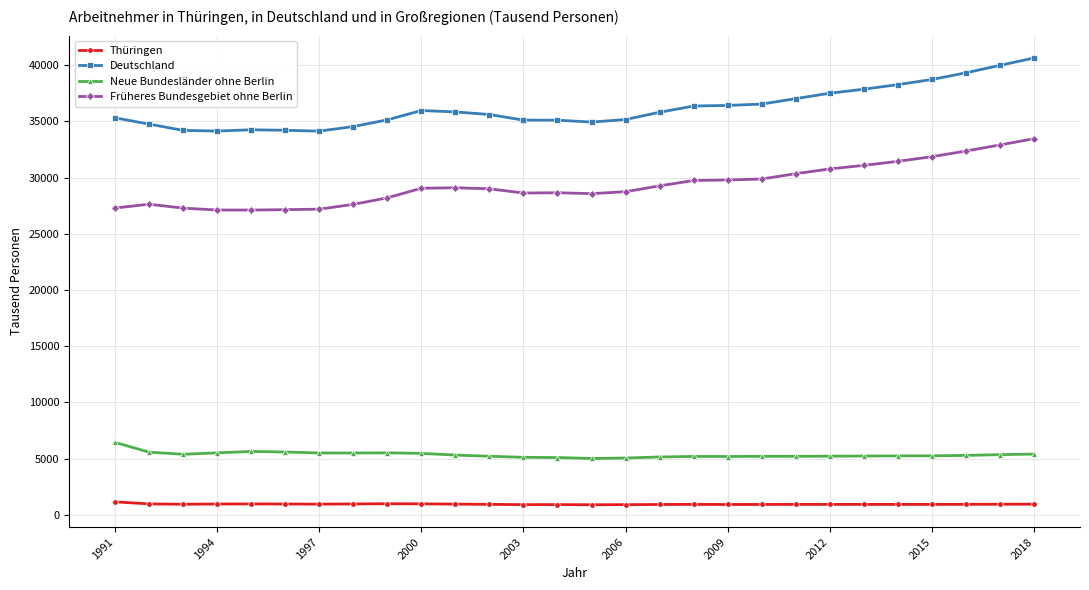

True or false: Thüringen and Deutschland cross at least once.

False